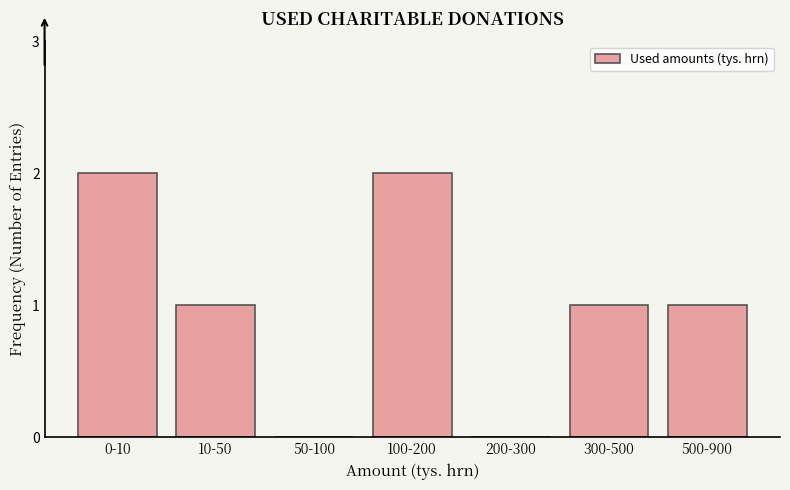

Reading left to right, what are all the values shown in this chart?

0-10=2	10-50=1	50-100=0	100-200=2	200-300=0	300-500=1	500-900=1